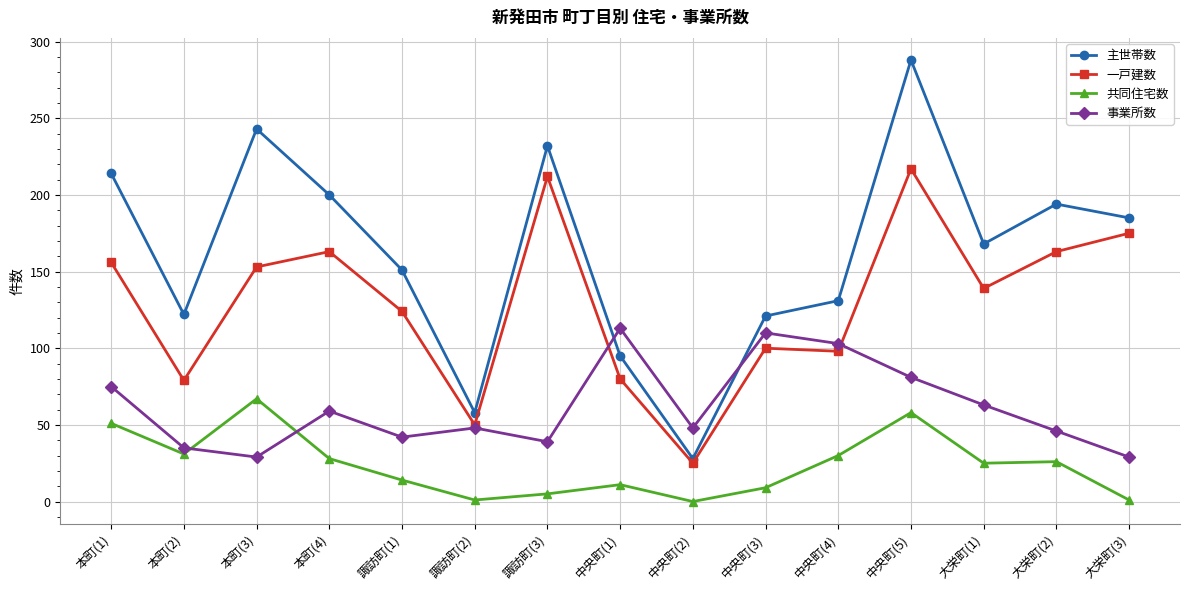

The value of 一戸建数 at 諏訪町(1) is 72. True or false?

False